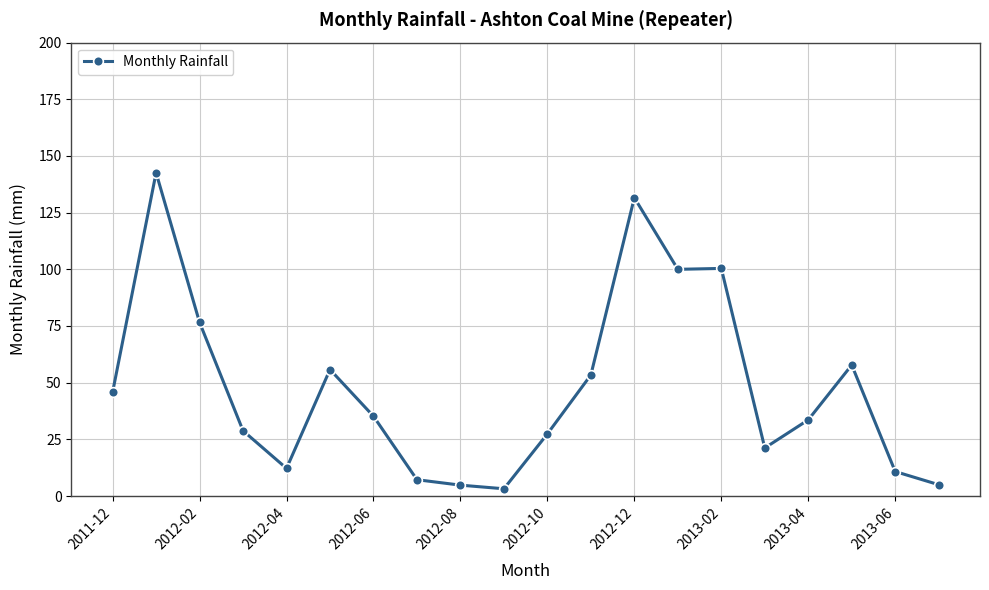

What is the sum of all values?

953.4